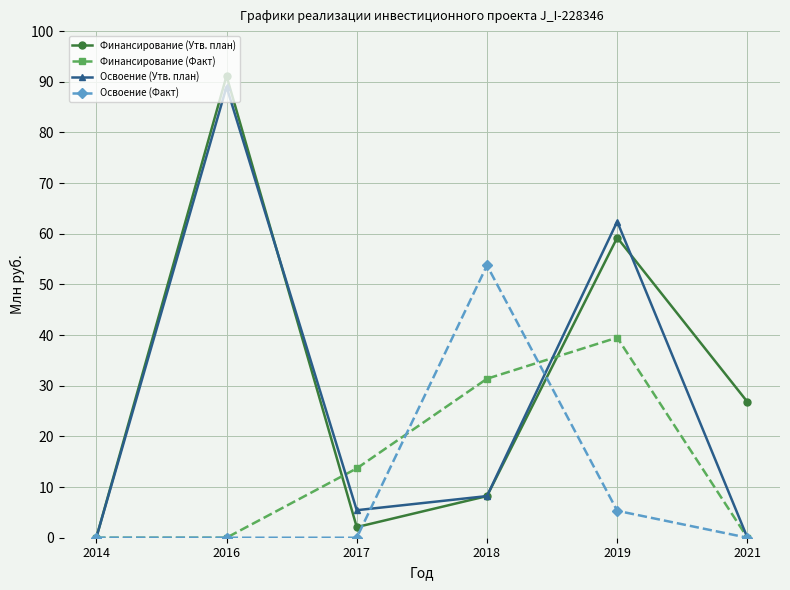

Does the chart have visible grid lines?

Yes